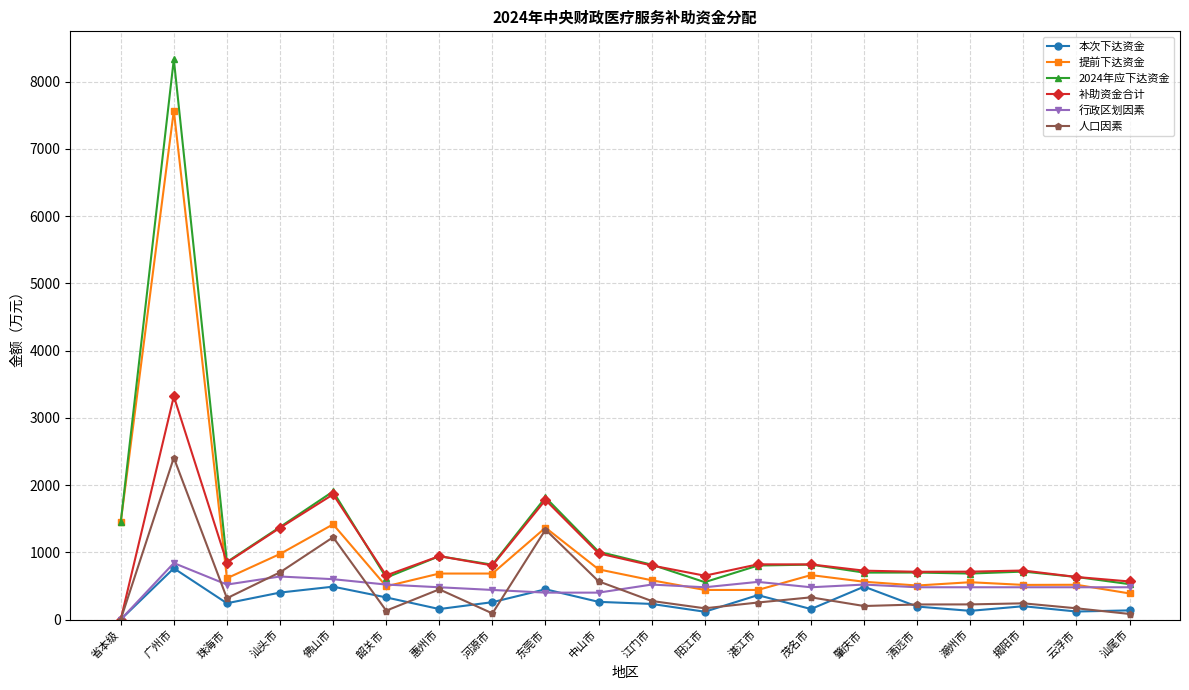

What is the maximum value for 人口因素?

2406